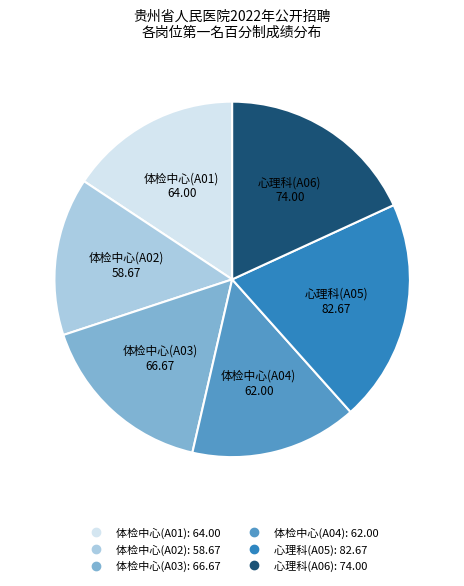

Combined, do 体检中心(A03) and 心理科(A06) account for over 50%?

No